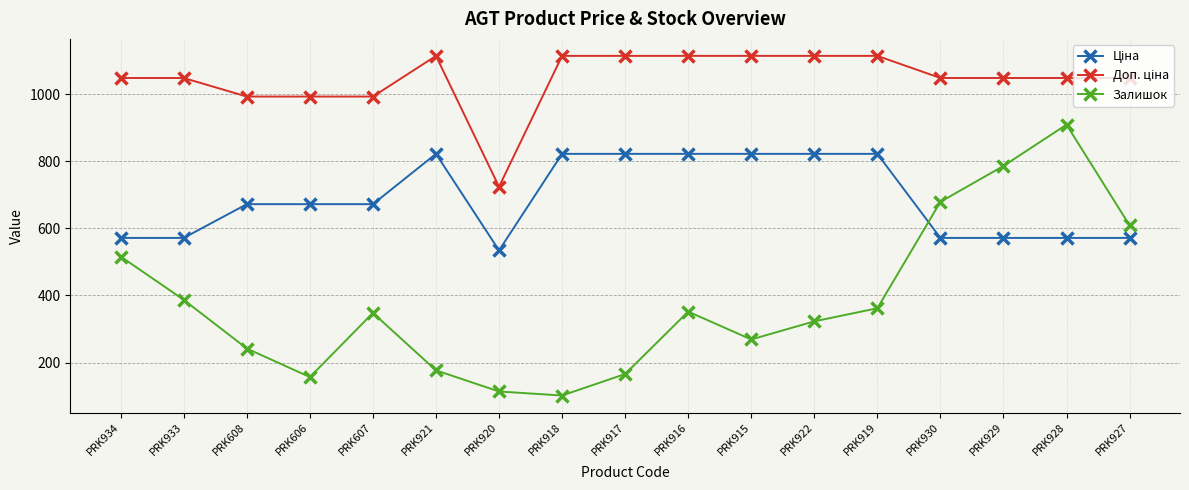

What is the average value of the Залишок series?

382.2